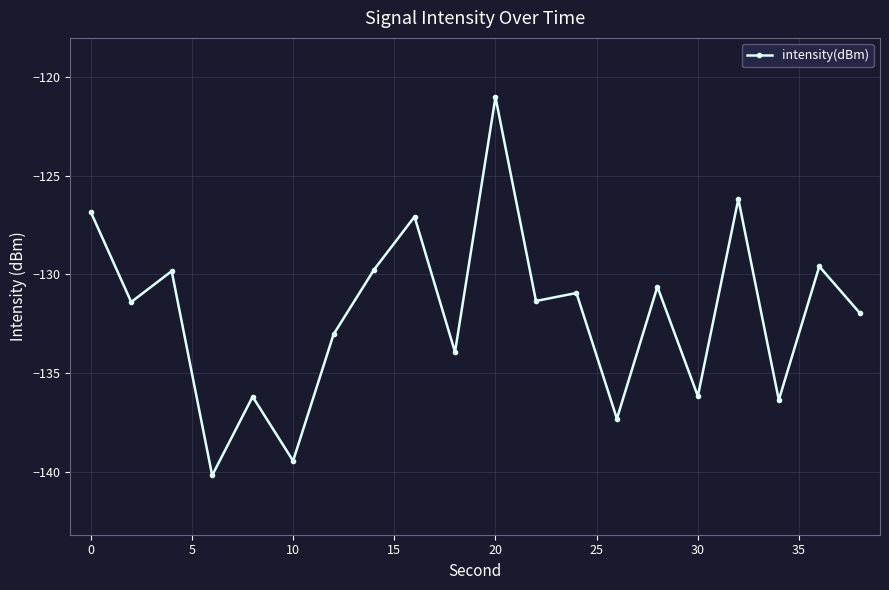

What is the difference between the maximum and minimum values?

19.1